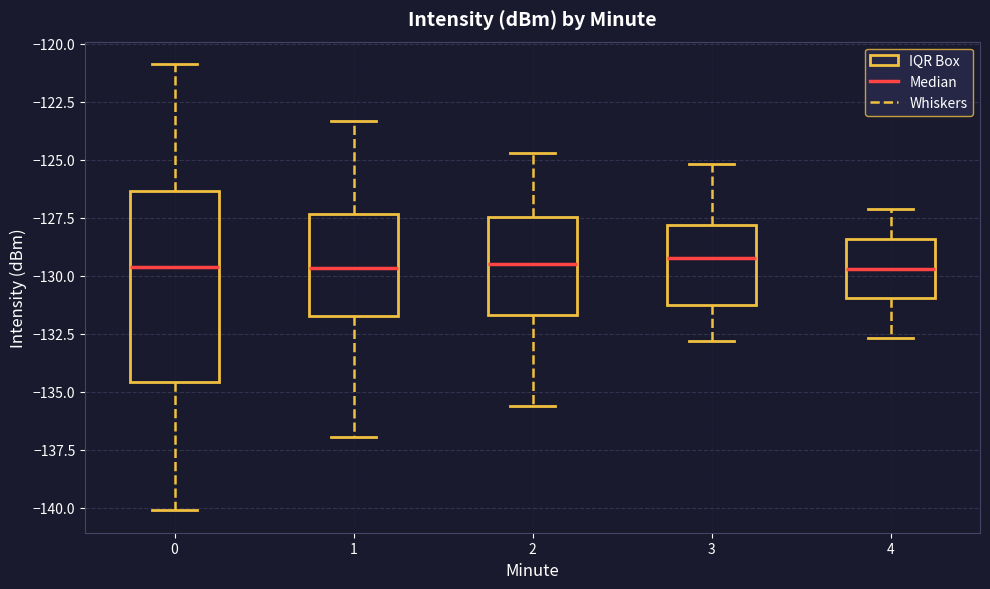

Reading left to right, transcribe this box plot: for each box, give where its median line is, the range the box spans, and where its two whiskers end, as read against the y-axis. The values are not printed on the chart, so give them approximately, as read against the axis.

0: median -129.5, box -134.5 to -126.5, whiskers -140.0 to -121.0
1: median -129.5, box -131.5 to -127.5, whiskers -137.0 to -123.5
2: median -129.5, box -131.5 to -127.5, whiskers -135.5 to -124.5
3: median -129.0, box -131.5 to -128.0, whiskers -133.0 to -125.0
4: median -129.5, box -131.0 to -128.5, whiskers -132.5 to -127.0